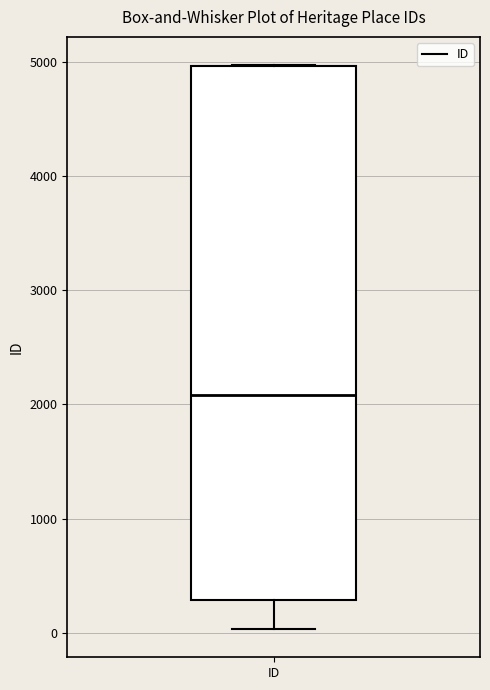

Where does the median line of the box for ID sit on the y-axis? The values are not printed on the chart, so give them approximately, as read against the axis.

2100